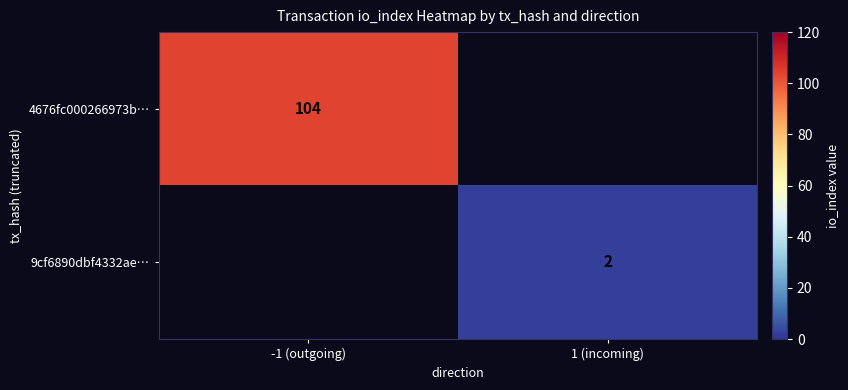

True or false: 4676fc000266973b… has a value of 162 at -1 (outgoing).

False